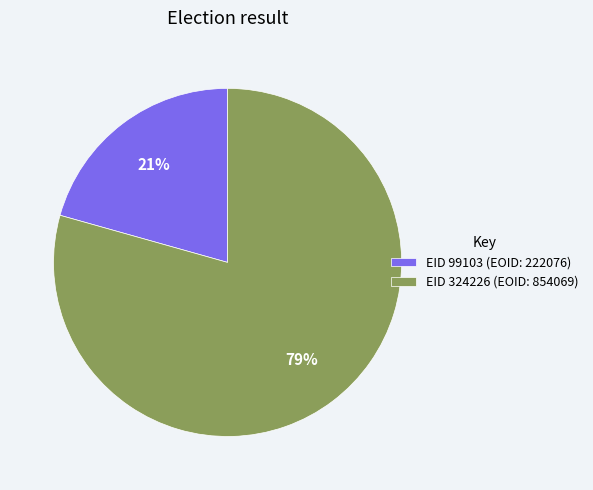

Which category has the smallest portion of the pie?

EID 99103 (EOID: 222076)